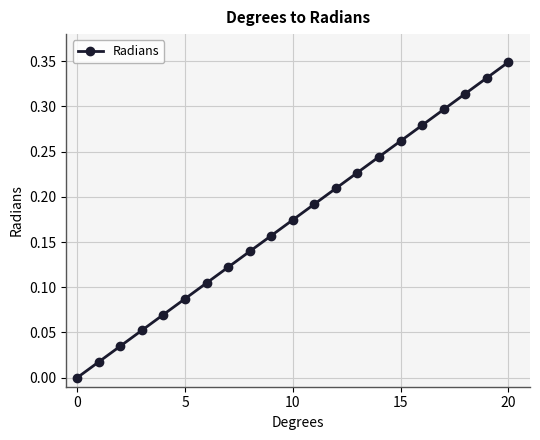

True or false: there are more than 2 points higher than both neighbors.

False